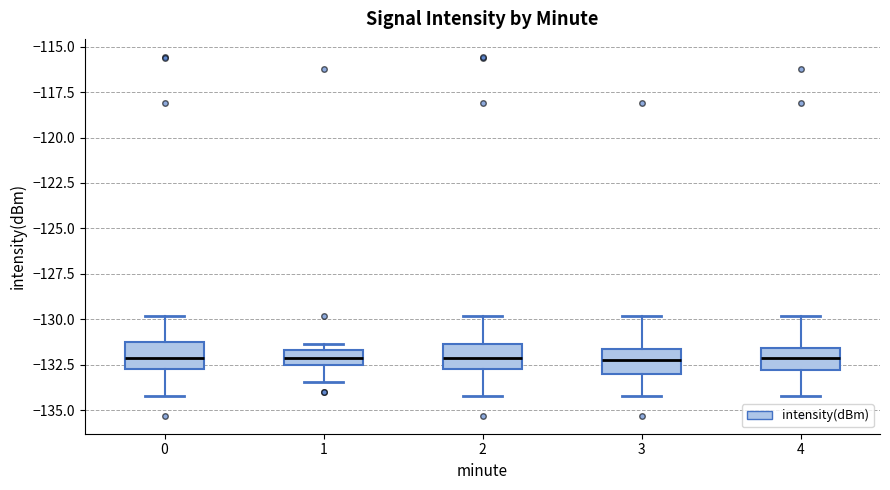

Reading left to right, read every box against the y-axis: the position of its median line, the range the box covers, and the ends of its whiskers. The values are not printed on the chart, so give them approximately, as read against the axis.

0: median -132.0, box -133.0 to -131.5, whiskers -134.0 to -130.0
1: median -132.0, box -132.5 to -131.5, whiskers -133.5 to -131.5 (just above the box's upper edge)
2: median -132.0, box -133.0 to -131.5, whiskers -134.0 to -130.0
3: median -132.5, box -133.0 to -131.5, whiskers -134.0 to -130.0
4: median -132.0, box -133.0 to -131.5, whiskers -134.0 to -130.0